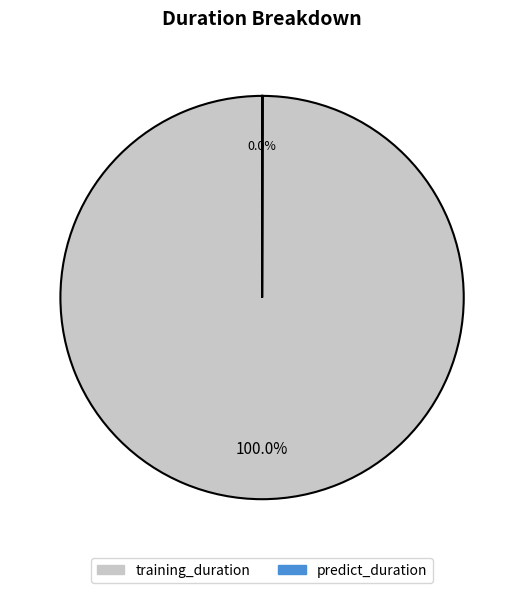

To the nearest percent, what is the average slice percentage?

50%